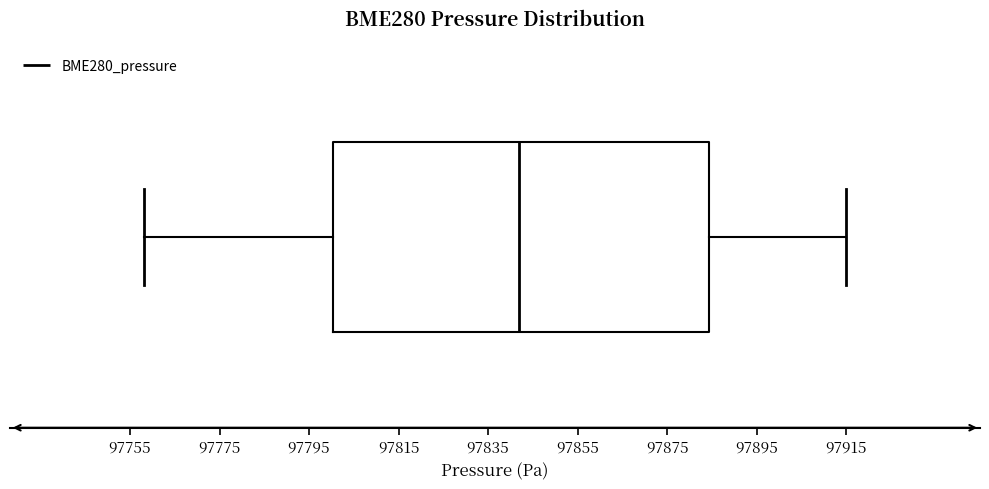

Where does the median line of the box sit on the x-axis? The values are not printed on the chart, so give them approximately, as read against the axis.

97842